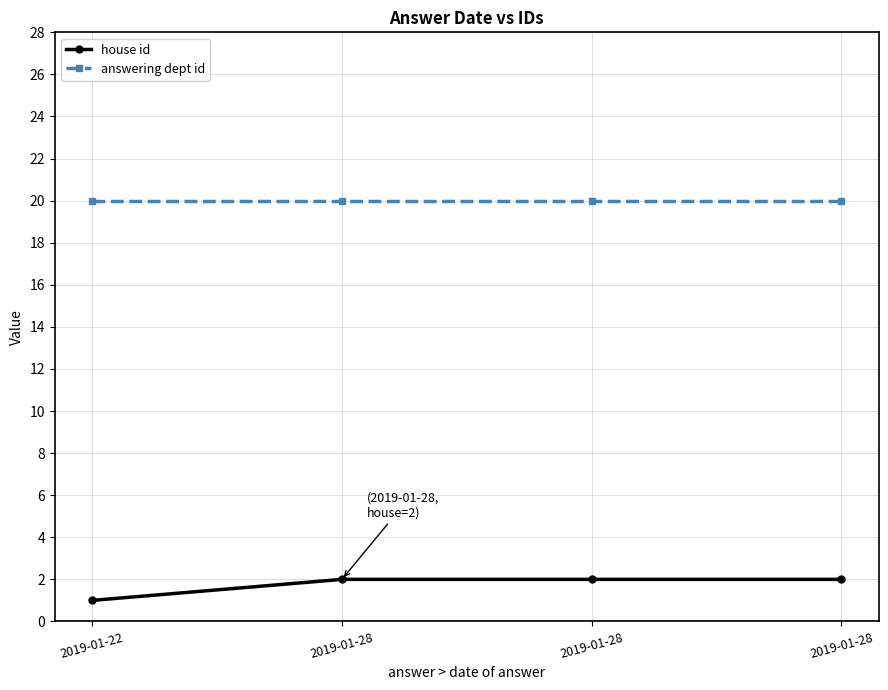

Reading left to right, what are all the values shown in this chart?

house id: 1	2	2	2
answering dept id: 20	20	20	20